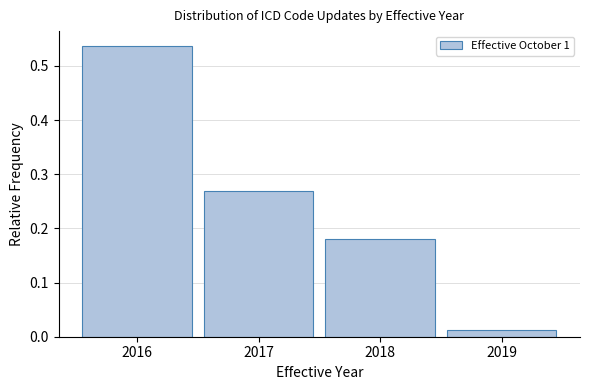

What is the height of the bar covering 2015.5 to 2016.5 on the x-axis? The values are not printed on the chart, so give them approximately, as read against the axis.

0.54